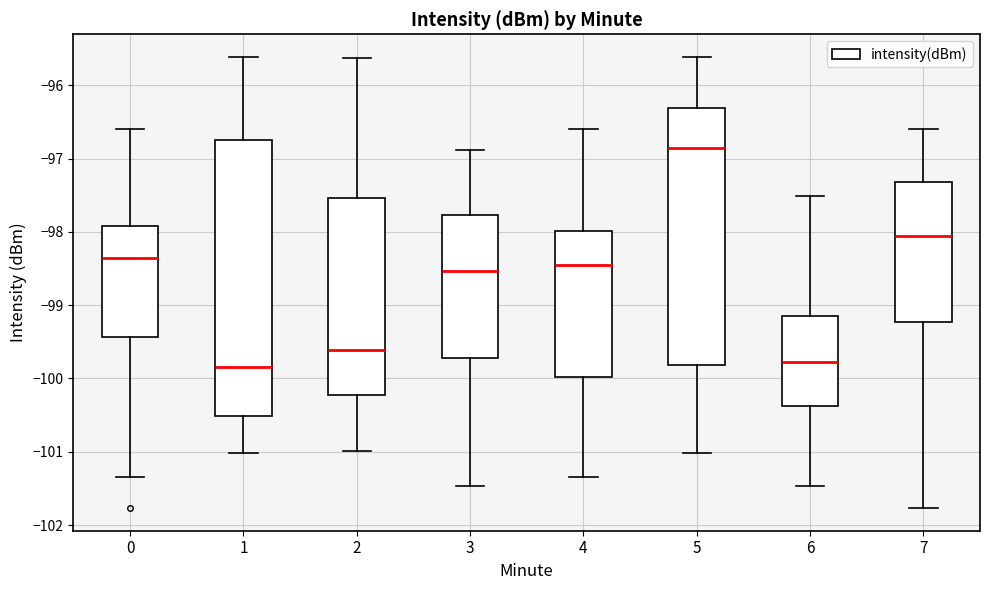

Which box has the highest median line?

5